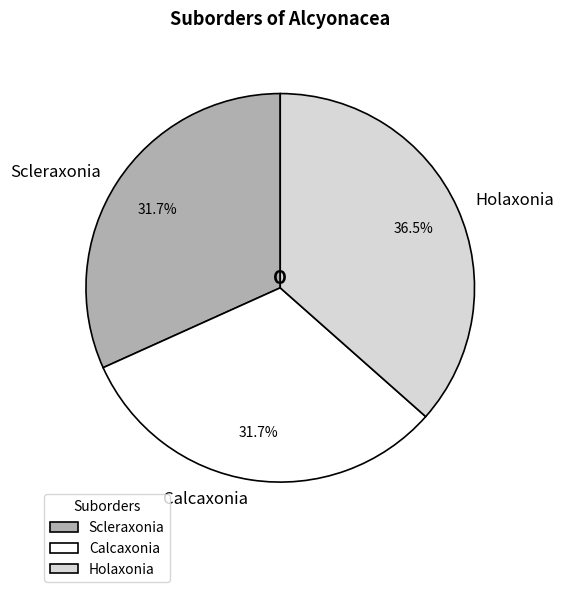

True or false: Holaxonia accounts for 48% of the total.

False